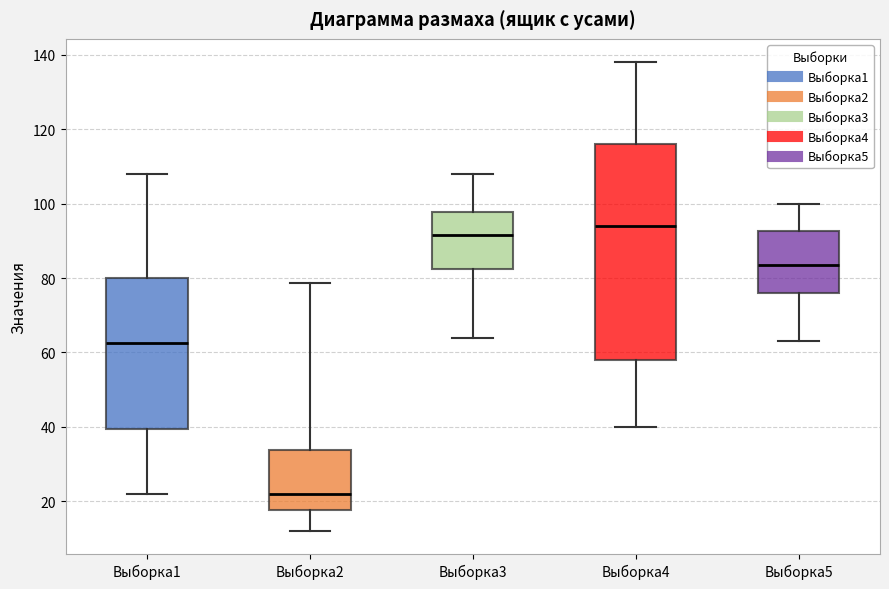

Reading left to right, transcribe this box plot: for each box, give where its median line is, the range the box spans, and where its two whiskers end, as read against the y-axis. The values are not printed on the chart, so give them approximately, as read against the axis.

Выборка1: median 62, box 40 to 80, whiskers 22 to 108
Выборка2: median 22, box 18 to 34, whiskers 12 to 78
Выборка3: median 92, box 82 to 98, whiskers 64 to 108
Выборка4: median 94, box 58 to 116, whiskers 40 to 138
Выборка5: median 84, box 76 to 92, whiskers 64 to 100